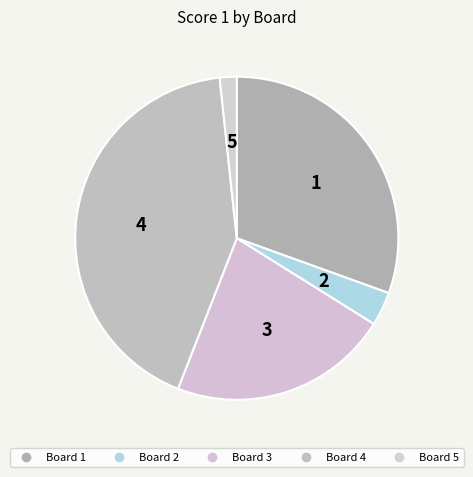

How many segments does this pie chart have?

5